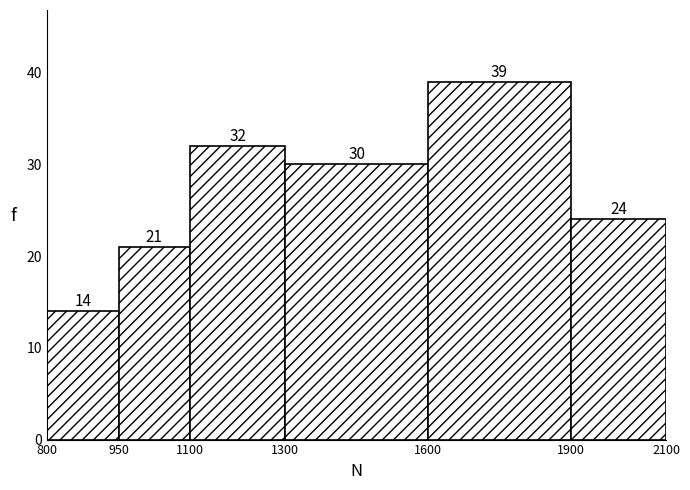

What is the height of the bar covering 1100 to 1300 on the x-axis?

32